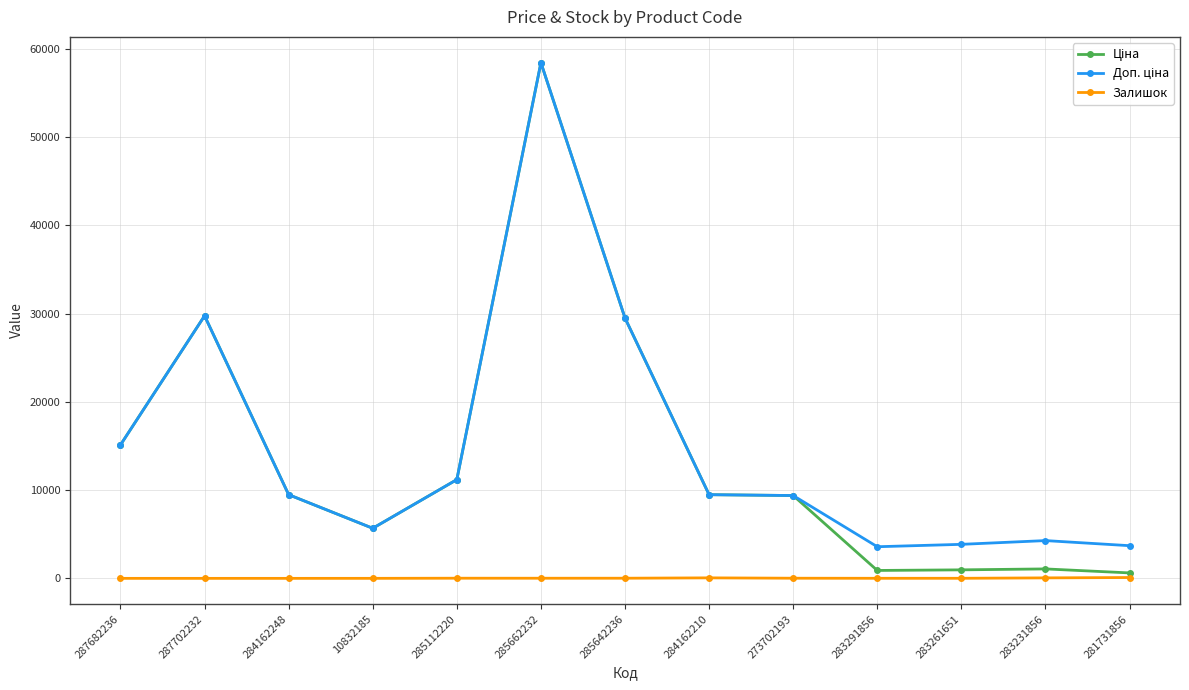

What is the label of the 4th point from the right?

283291856